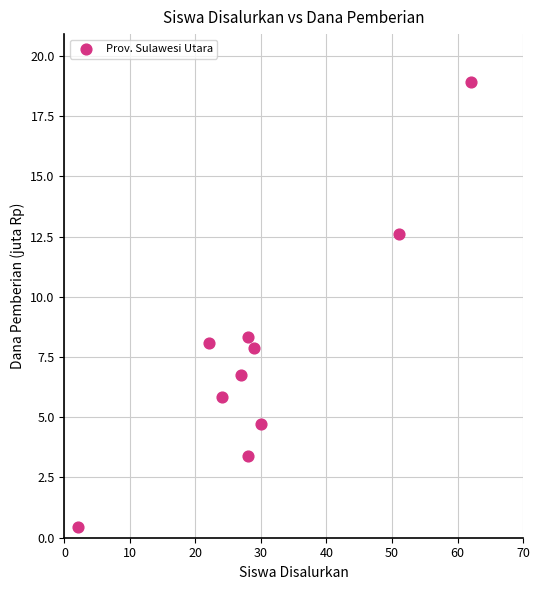

What Y value in the scatter plot is closest to 9?

8.3